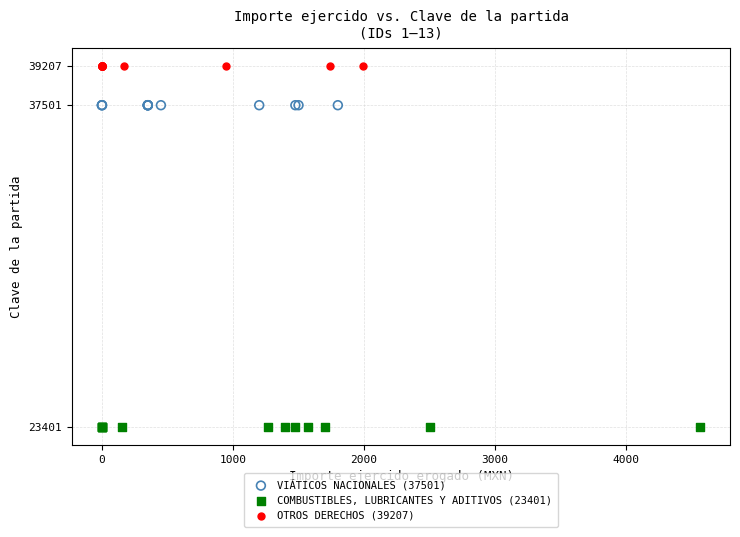

What are all the series names shown in the legend?

VIÁTICOS NACIONALES (37501), COMBUSTIBLES, LUBRICANTES Y ADITIVOS (23401), OTROS DERECHOS (39207)